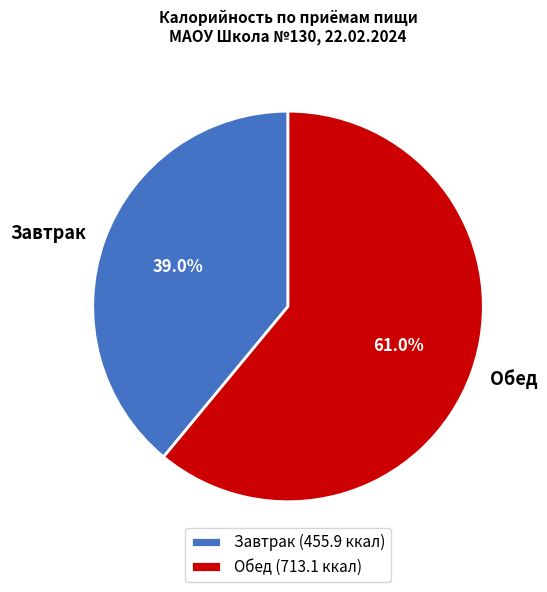

To the nearest percent, what is the average slice percentage?

50%